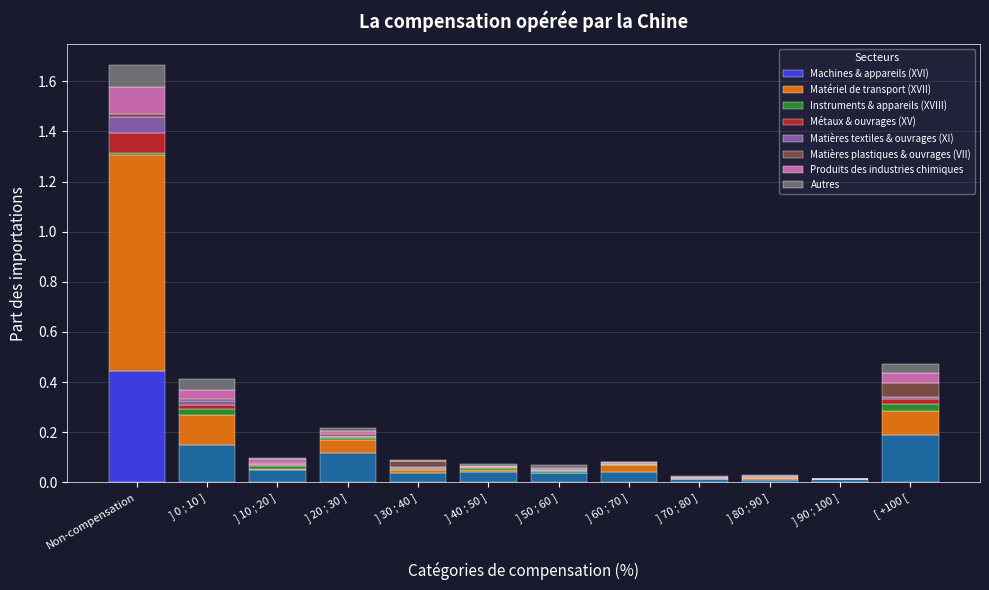

At which category is the sum across all series the highest?

Non-compensation